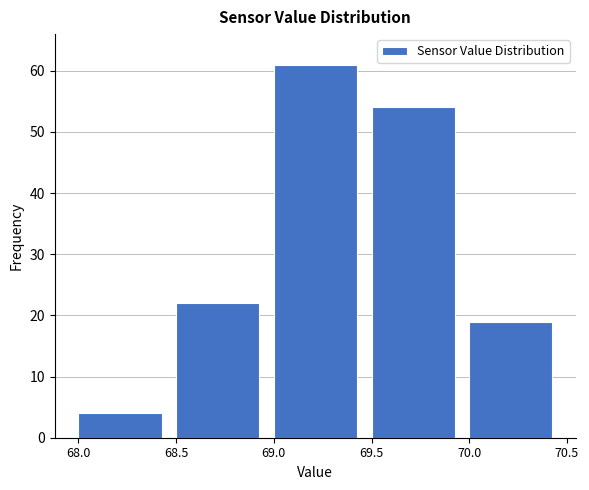

What is the height of the bar covering 69.0 to 69.5 on the x-axis? The values are not printed on the chart, so give them approximately, as read against the axis.

61